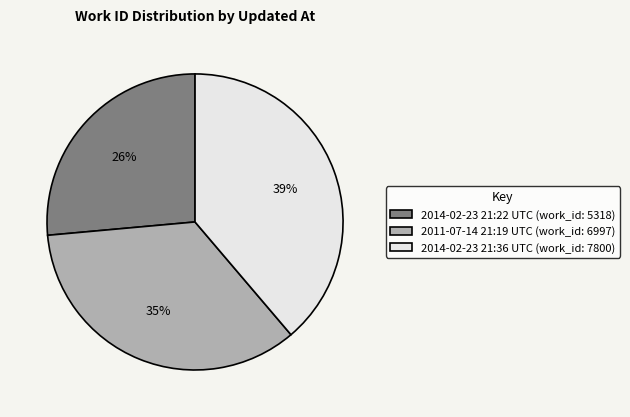

To the nearest percent, what portion does 2011-07-14 21:19 UTC (work_id: 6997) represent?

35%